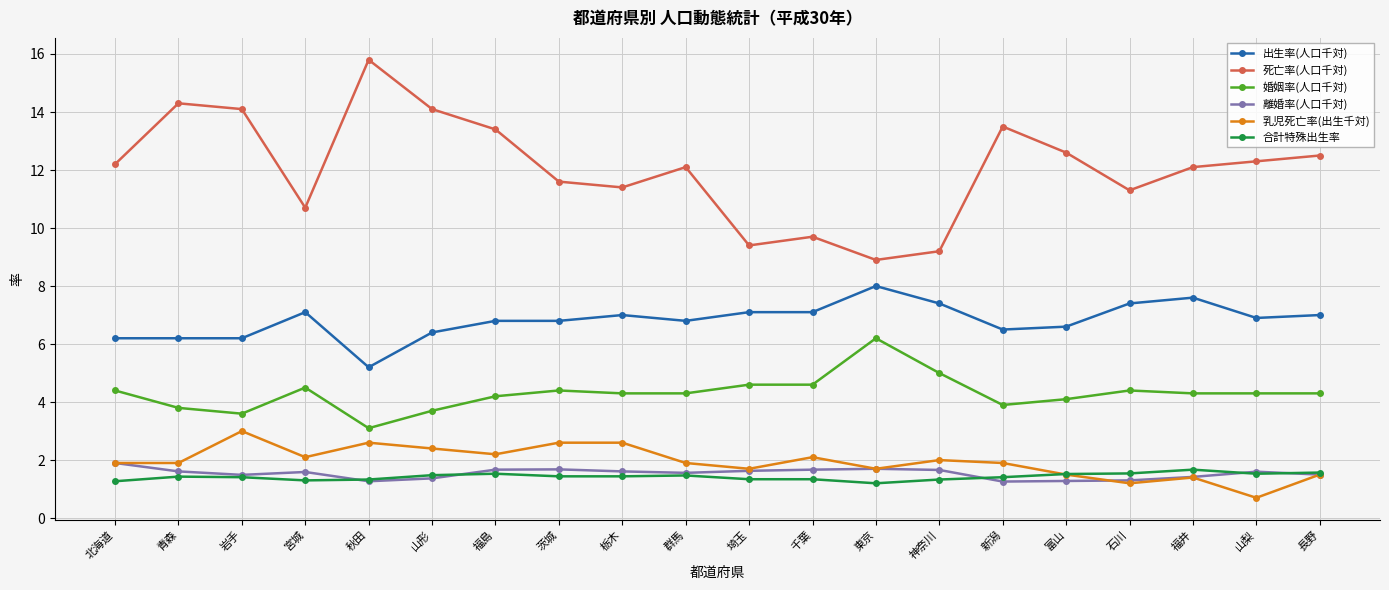

True or false: 婚姻率(人口千対) has more than 0 points higher than both neighbors.

True